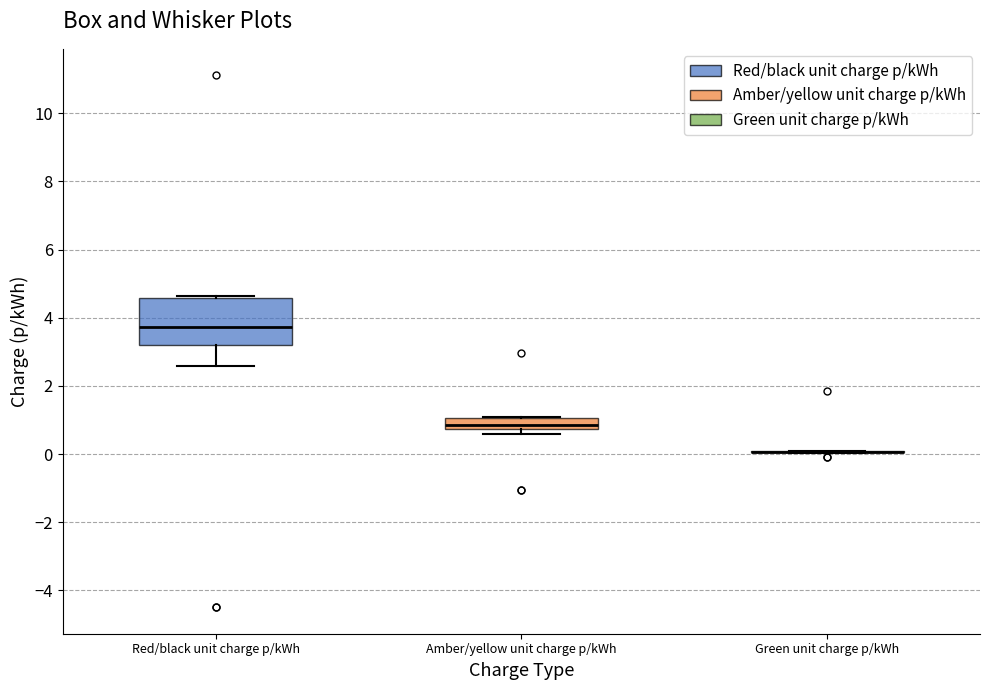

Which box is the tallest, from its lower edge to its upper edge?

Red/black unit charge p/kWh